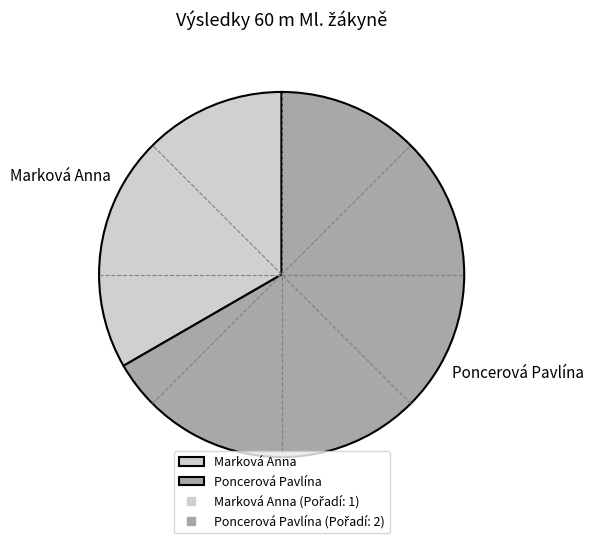

Between Poncerová Pavlína and Marková Anna, which is larger?

Poncerová Pavlína